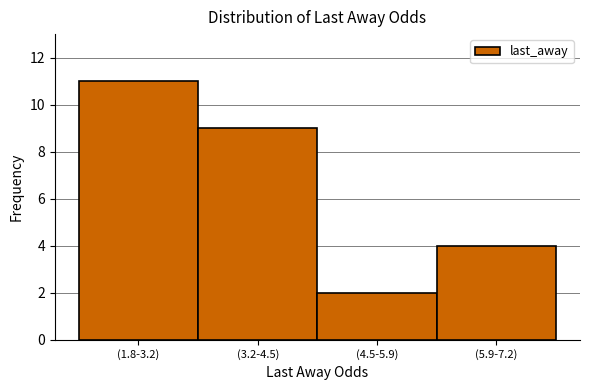

Reading left to right, extract all data points from this chart.

11	9	2	4